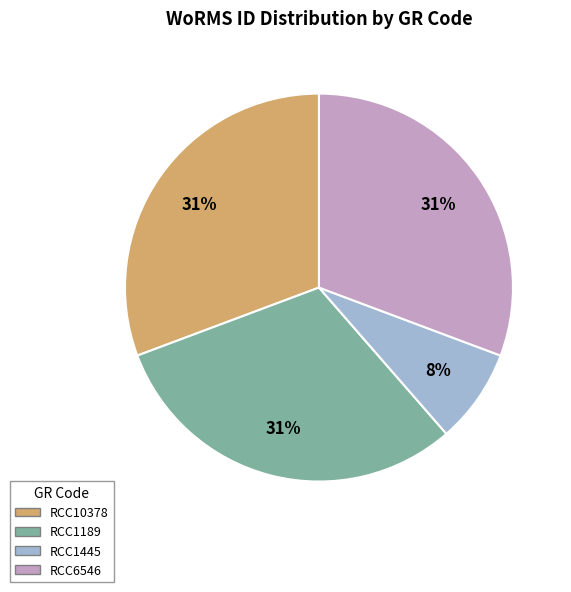

To the nearest percent, what is the difference between the largest and smallest slice percentages?

23%